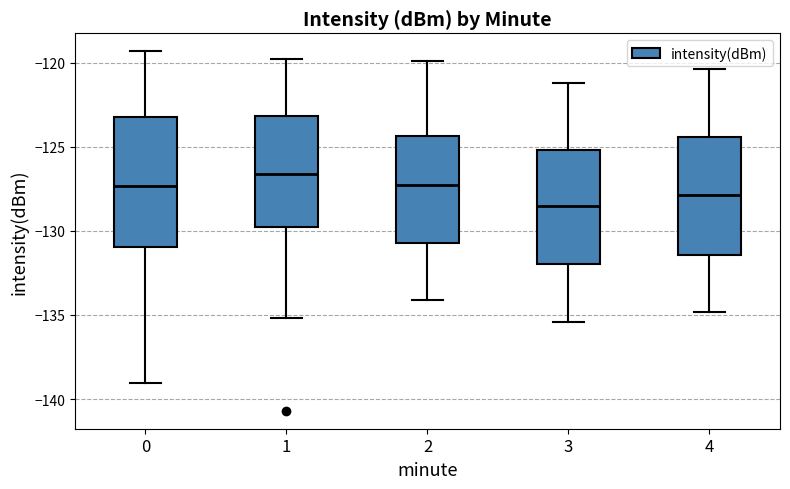

Where is the lower edge of the box at x = 0 on the y-axis? The values are not printed on the chart, so give them approximately, as read against the axis.

-131.0